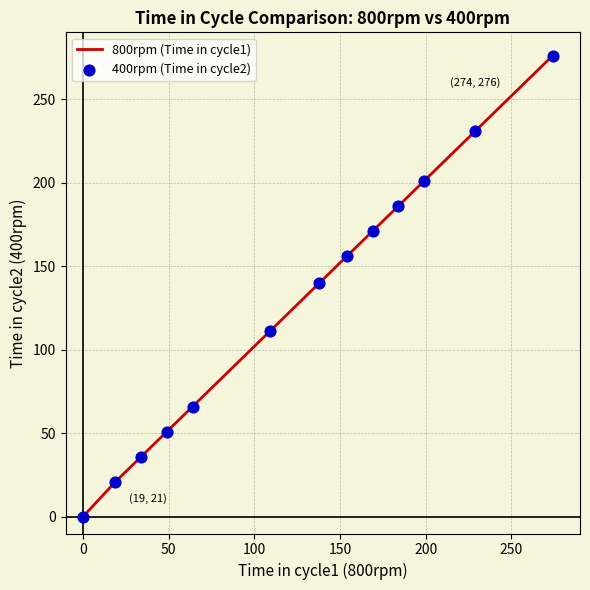

What is the greatest value displayed?

276.0